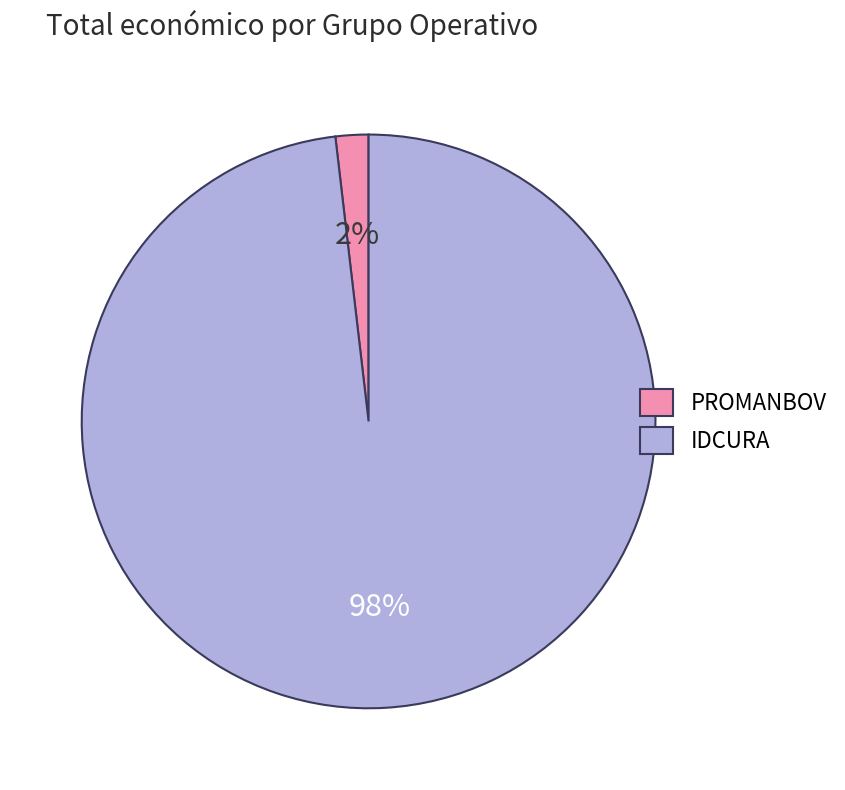

Which category accounts for the majority?

IDCURA